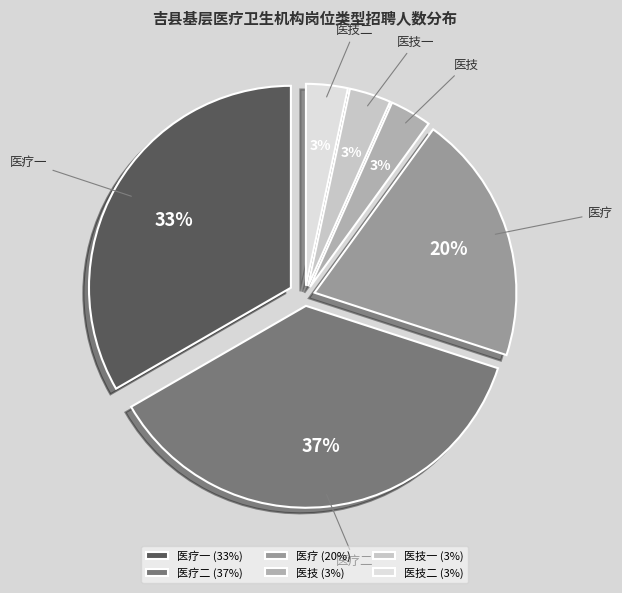

Which category has the smallest portion of the pie?

医技